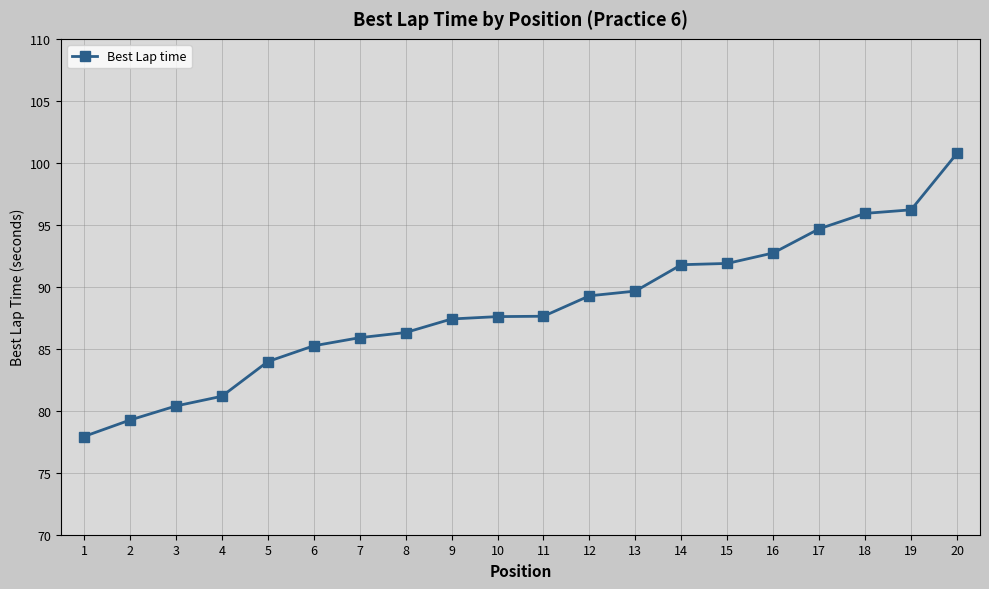

What is the difference between the second highest and second lowest values?

17.0